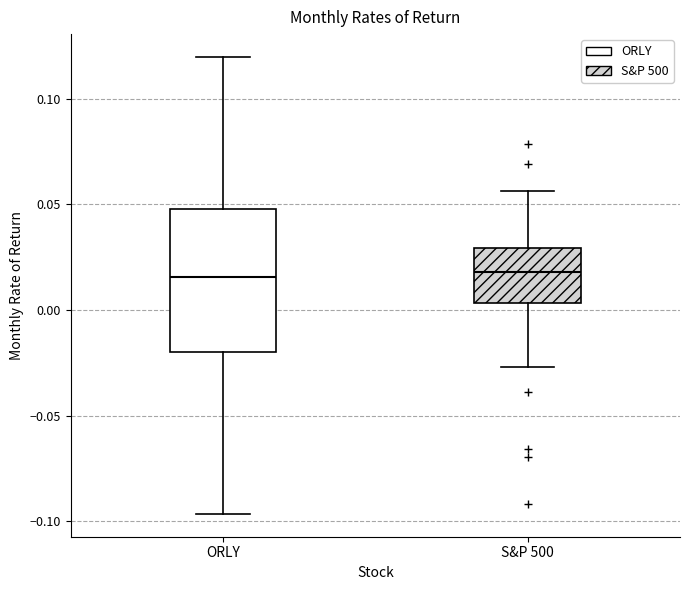

Comparing the boxes themselves (not the whiskers), which one is the tallest?

ORLY